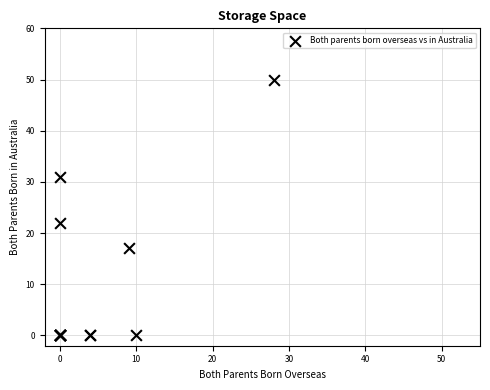

What Y value in the scatter plot is closest to 25?

22